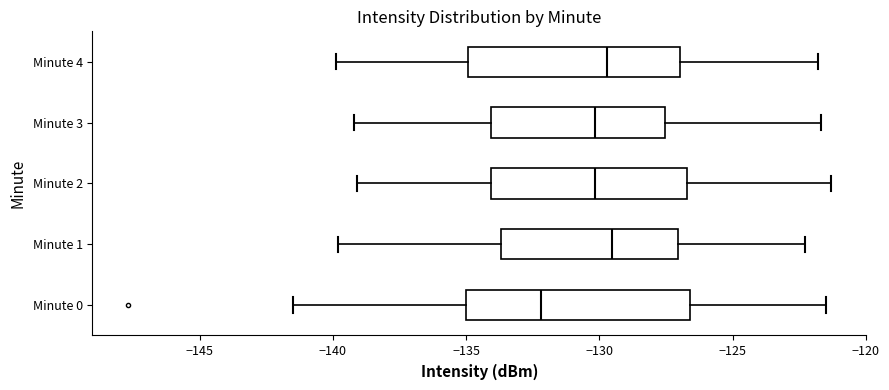

Reading bottom to top, transcribe this box plot: for each box, give where its median line is, the range the box spans, and where its two whiskers end, as read against the x-axis. The values are not printed on the chart, so give them approximately, as read against the axis.

Minute 0: median -132.0, box -135.0 to -126.5, whiskers -141.5 to -121.5
Minute 1: median -129.5, box -133.5 to -127.0, whiskers -140.0 to -122.5
Minute 2: median -130.0, box -134.0 to -126.5, whiskers -139.0 to -121.5
Minute 3: median -130.0, box -134.0 to -127.5, whiskers -139.0 to -121.5
Minute 4: median -129.5, box -135.0 to -127.0, whiskers -140.0 to -122.0